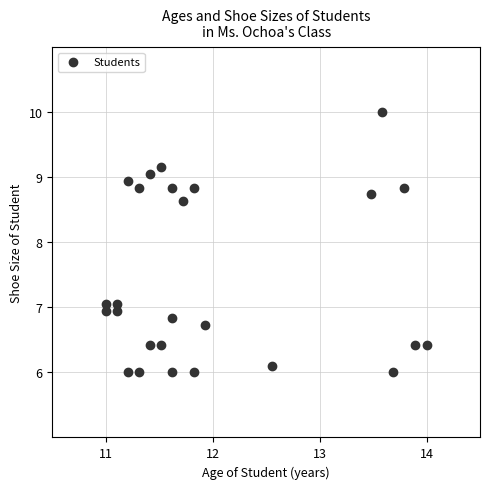

What Y value in the scatter plot is closest to 8?

8.6